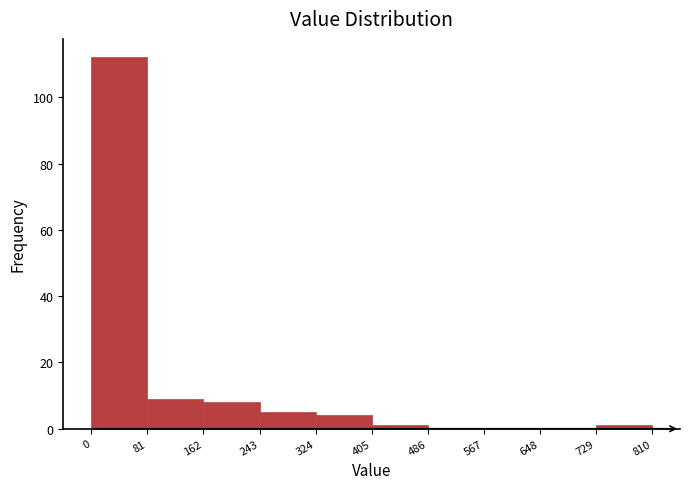

What is the height of the bar covering 0 to 81 on the x-axis? The values are not printed on the chart, so give them approximately, as read against the axis.

112